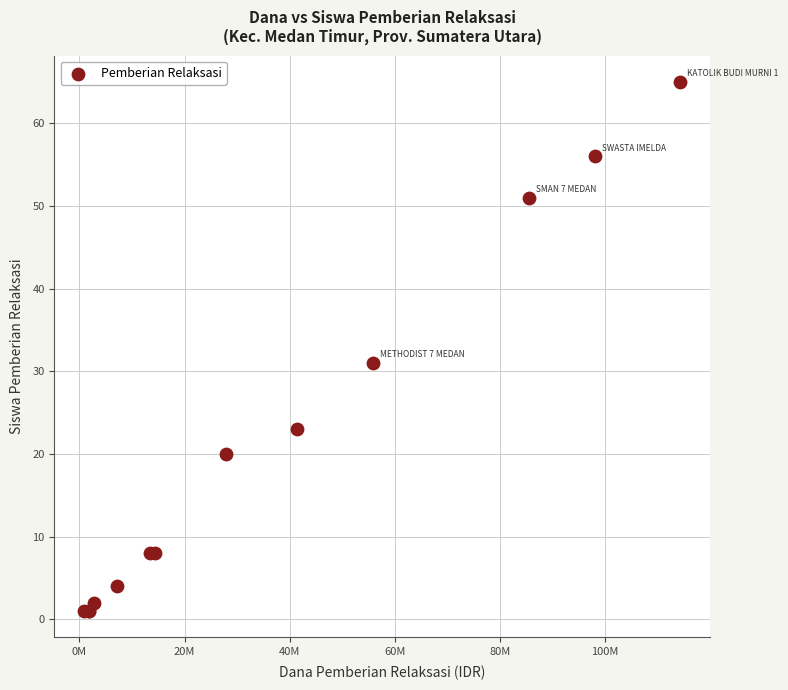

What Y value in the scatter plot is closest to 33?

31